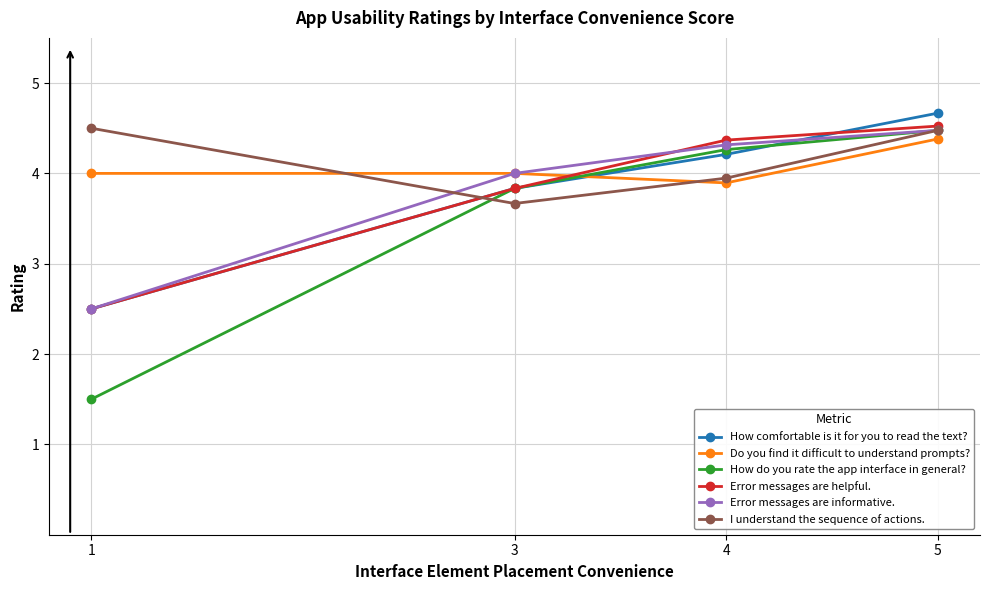

Which series changed the most between 4 and 5?

I understand the sequence of actions.